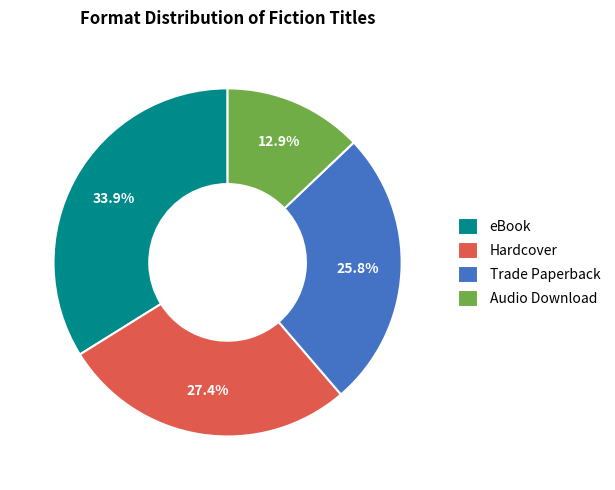

Does any single category account for the majority?

No